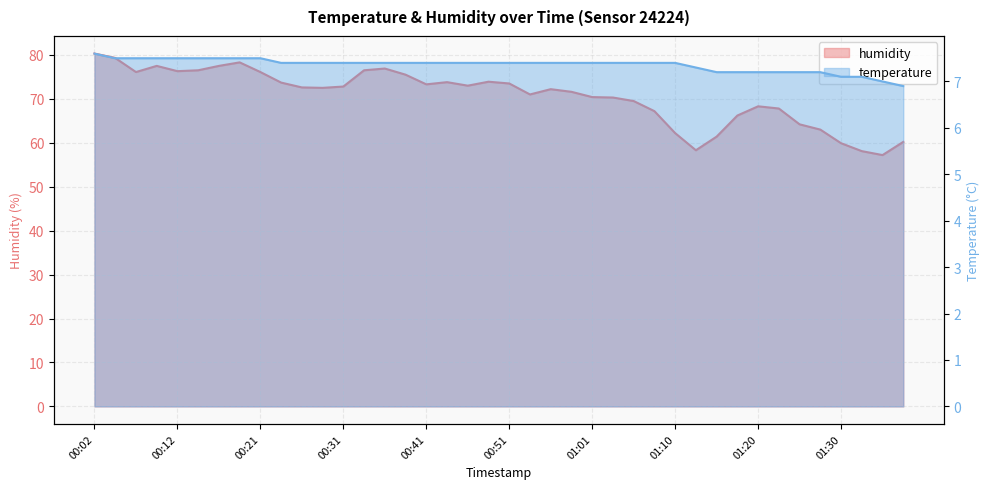

The value of temperature at 00:14 is 7.5. True or false?

True